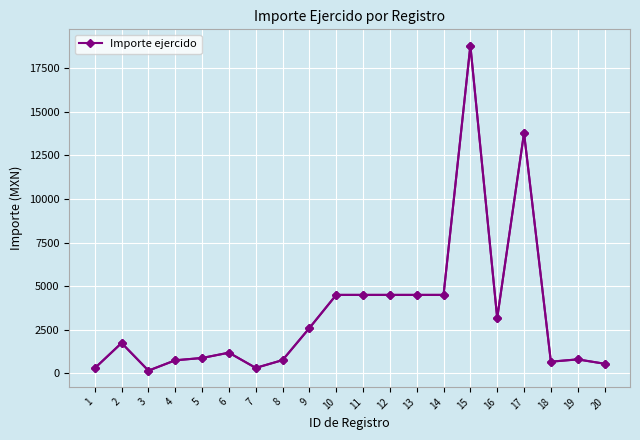

The chart shows a value of 1582.1 at 13. True or false?

False